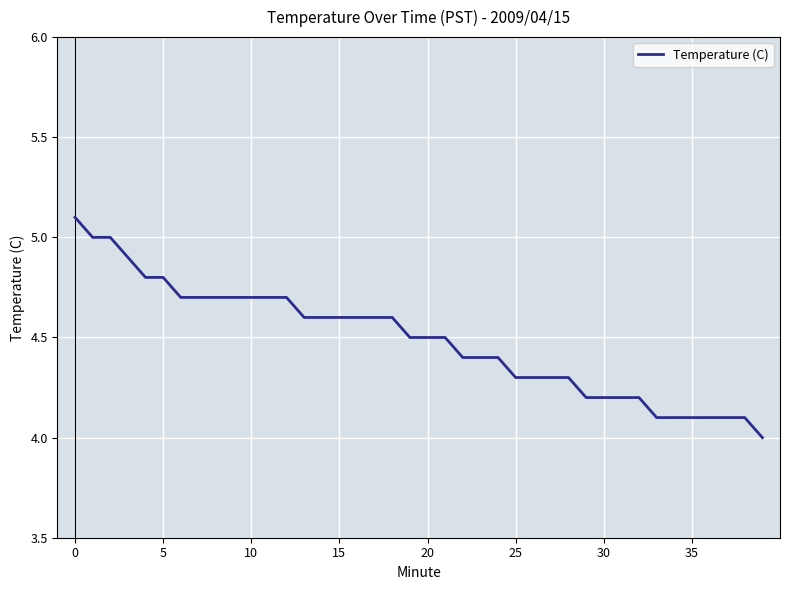

Count the number of values greater than 4.

39